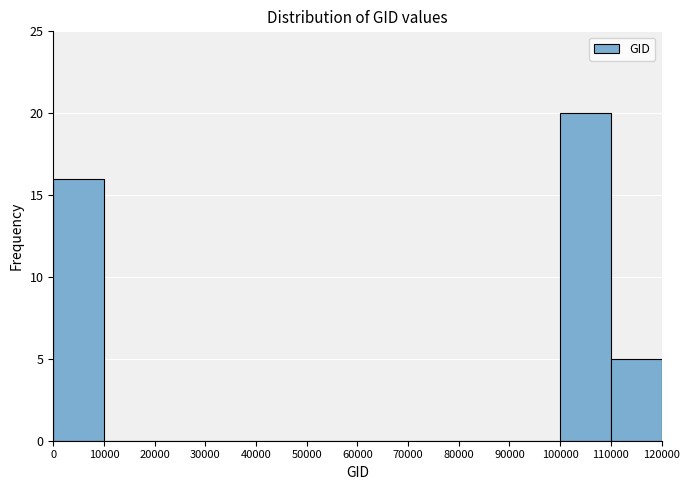

Reading left to right, list every bar in this chart as the range it spans on the x-axis followed by its height. The values are not printed on the chart, so give them approximately, as read against the axis.

0 to 10000: 16
10000 to 20000: 0
20000 to 30000: 0
30000 to 40000: 0
40000 to 50000: 0
50000 to 60000: 0
60000 to 70000: 0
70000 to 80000: 0
80000 to 90000: 0
90000 to 100000: 0
100000 to 110000: 20
110000 to 120000: 5